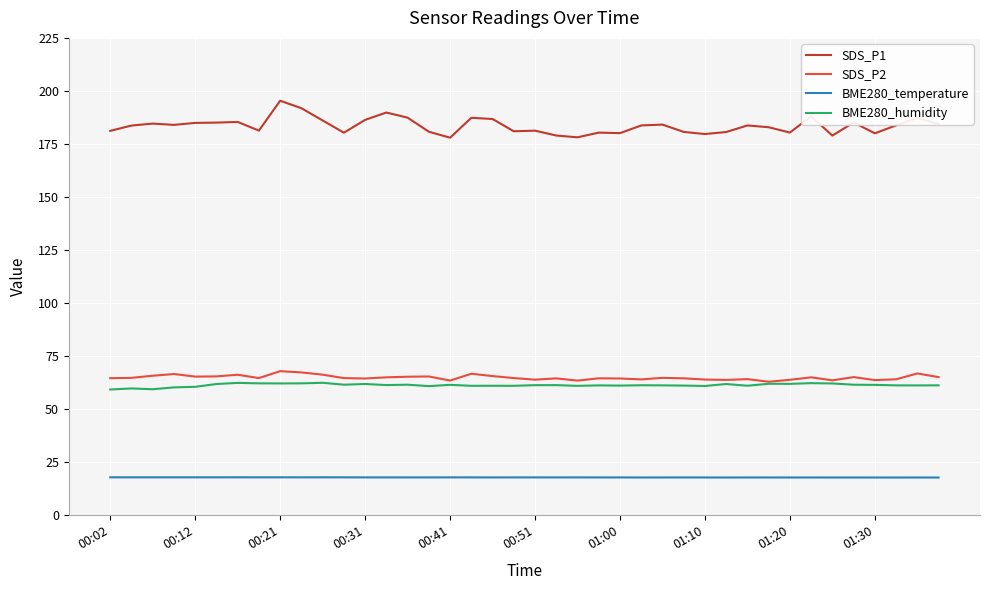

True or false: SDS_P1 and SDS_P2 intersect in this chart.

False